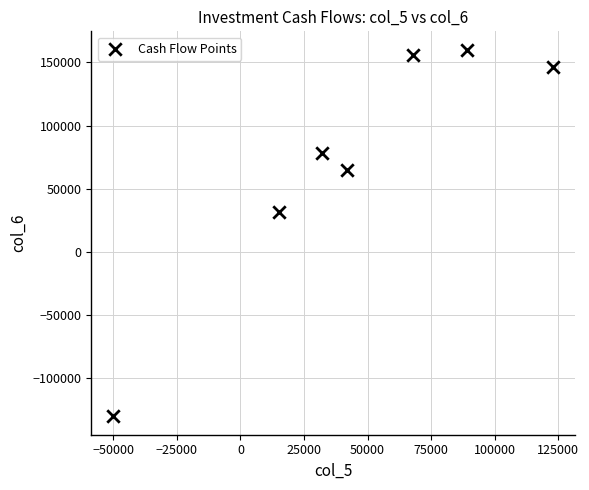

What Y value in the scatter plot is closest to 15000?

32000